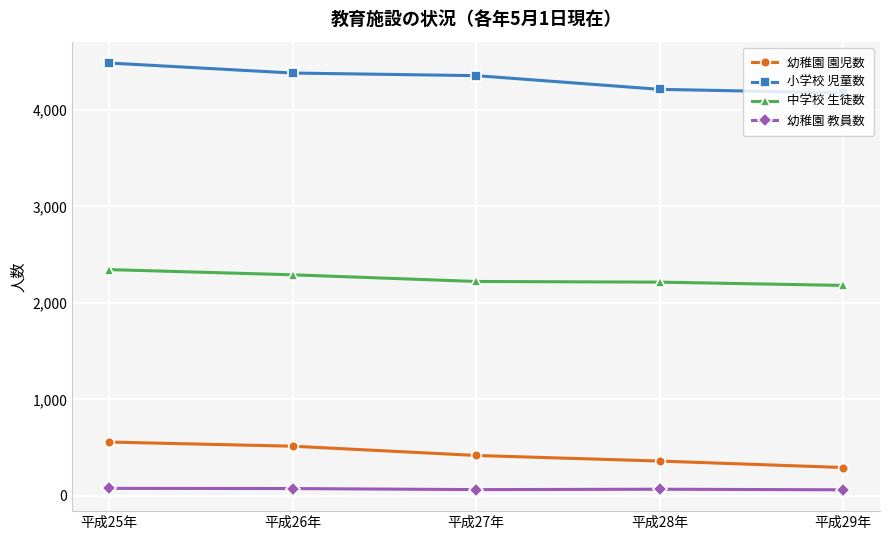

Read the 幼稚園 教員数 value at 平成29年.

62